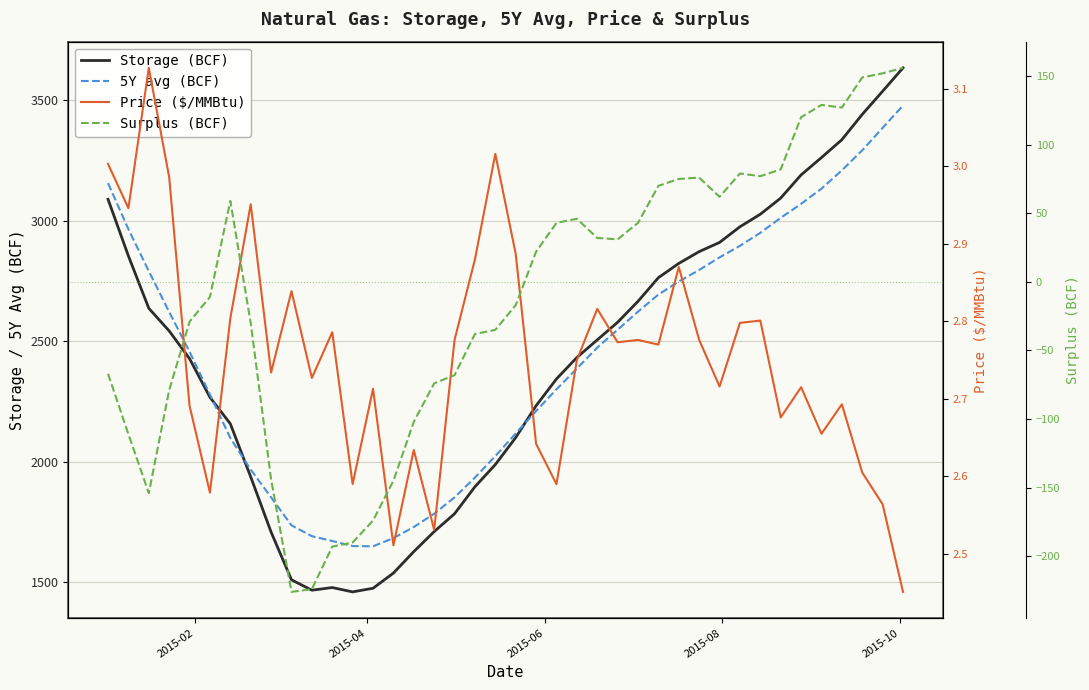

In Price ($/MMBtu), how many points are higher than both neighbors (excluding endpoints)?

13